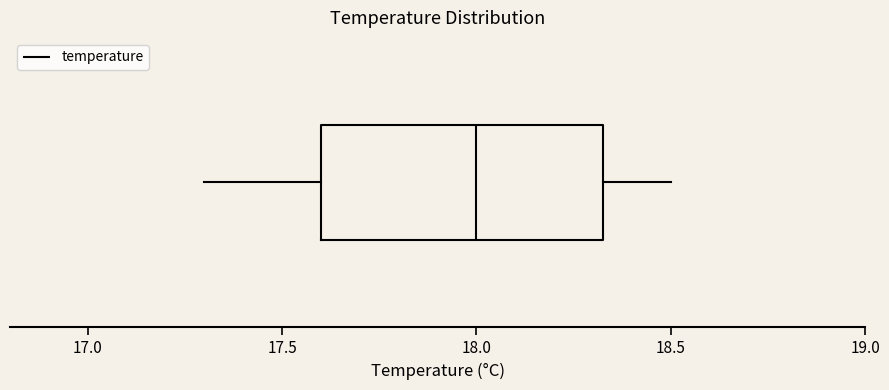

Transcribe this box plot: give where the median line is, the range the box spans, and where the two whiskers end, as read against the x-axis. The values are not printed on the chart, so give them approximately, as read against the axis.

median 18.00, box 17.60 to 18.35, whiskers 17.30 to 18.50